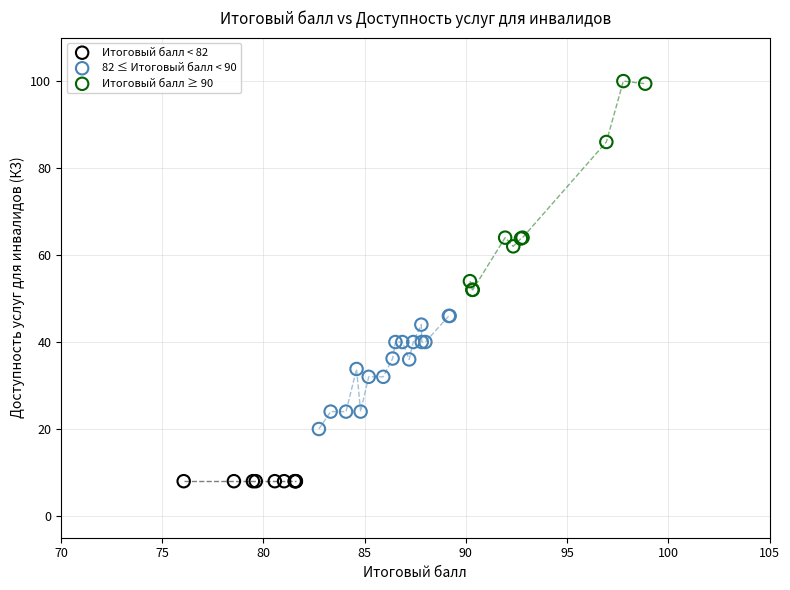

Which series reaches the minimum Y coordinate?

Итоговый балл < 82